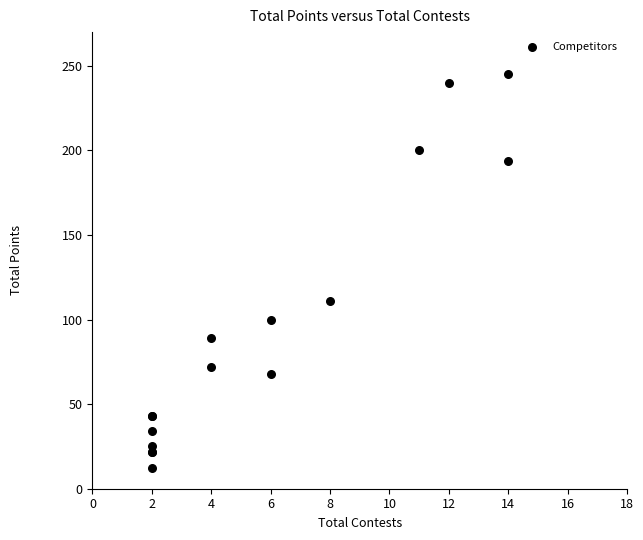

What Y value in the scatter plot is closest to 128?

111